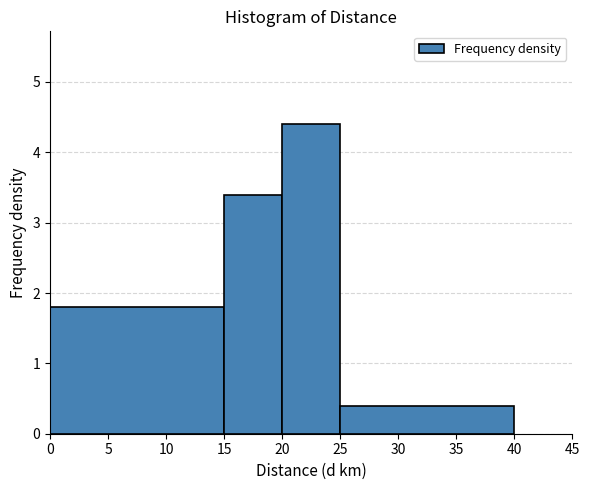

Reading left to right, transcribe this chart: for each bar, give the range it covers on the x-axis and its height. The values are not printed on the chart, so give them approximately, as read against the axis.

0 to 15: 1.8
15 to 20: 3.4
20 to 25: 4.4
25 to 40: 0.4